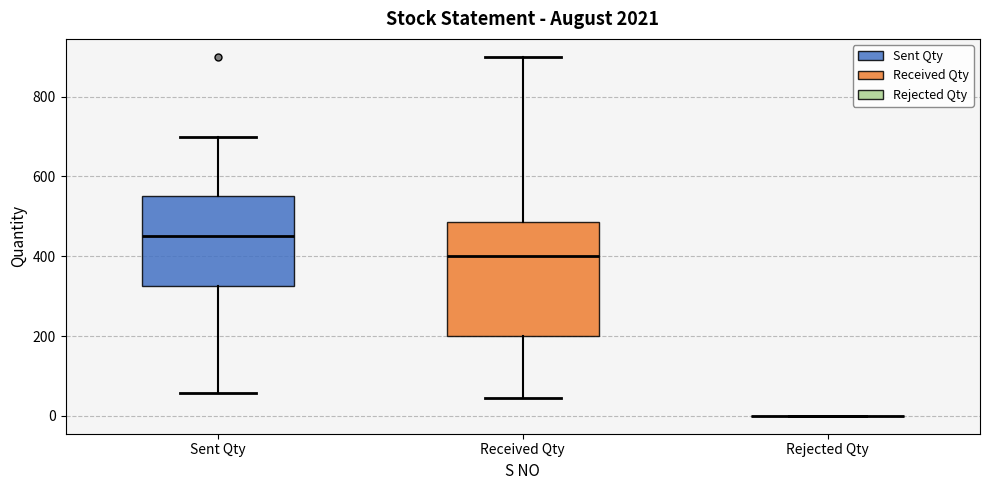

Which box is the tallest, from its lower edge to its upper edge?

Received Qty